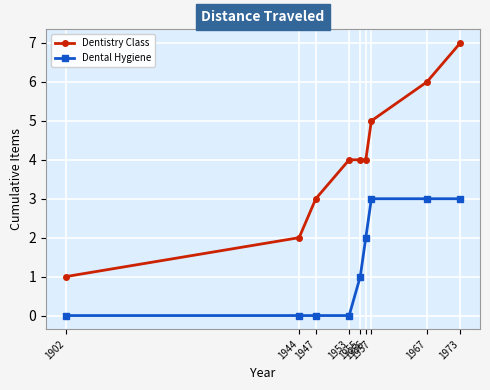

At which label is Dental Hygiene closest to 1?

1955